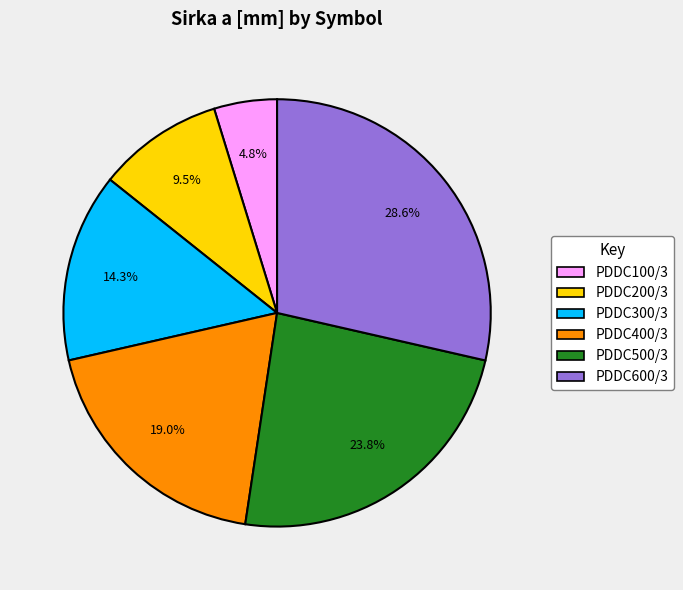

To the nearest percent, what portion does PDDC500/3 represent?

24%